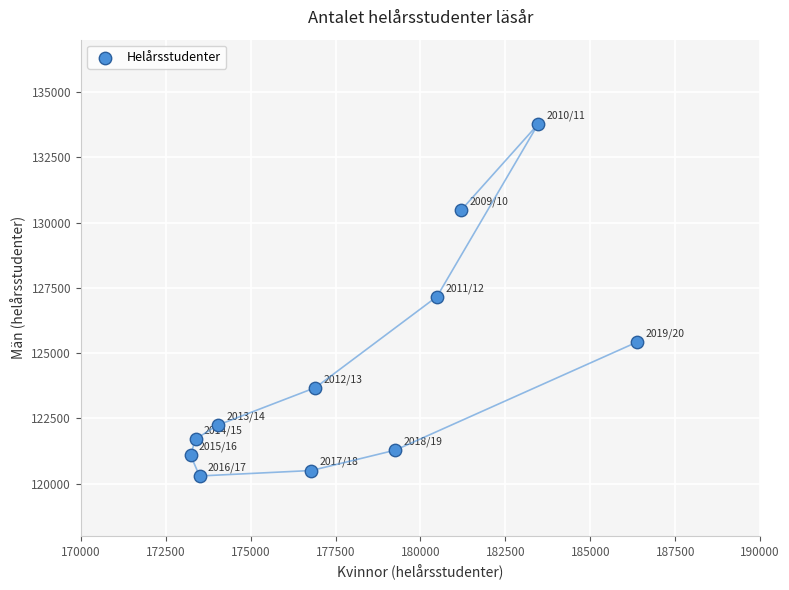

What is the average X value?

178055.3